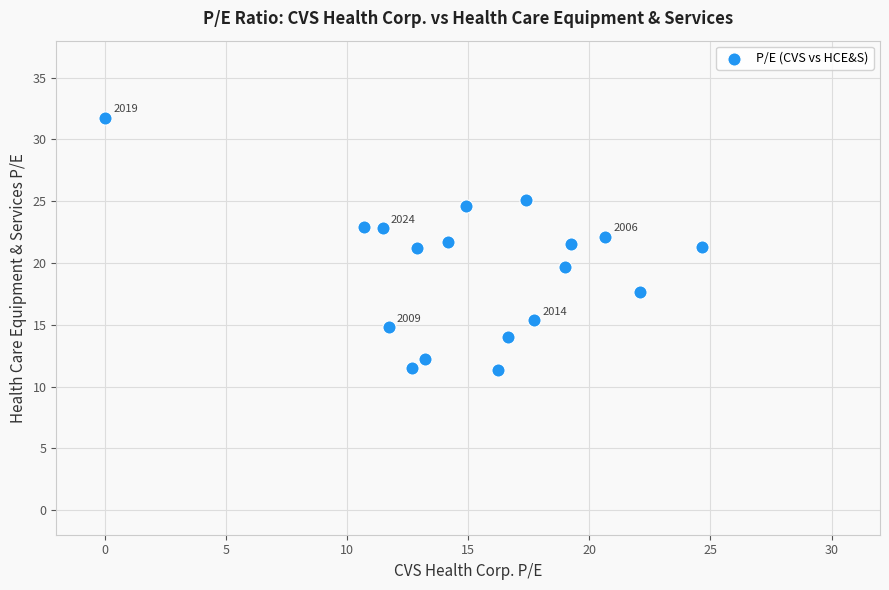

What is the range of Y values (max minus min)?

20.4